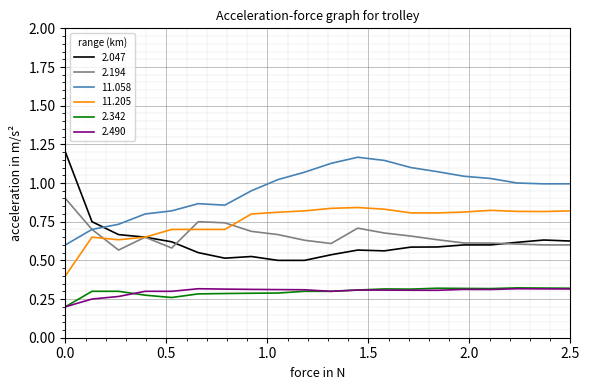

True or false: 2.490 and 2.047 intersect in this chart.

False